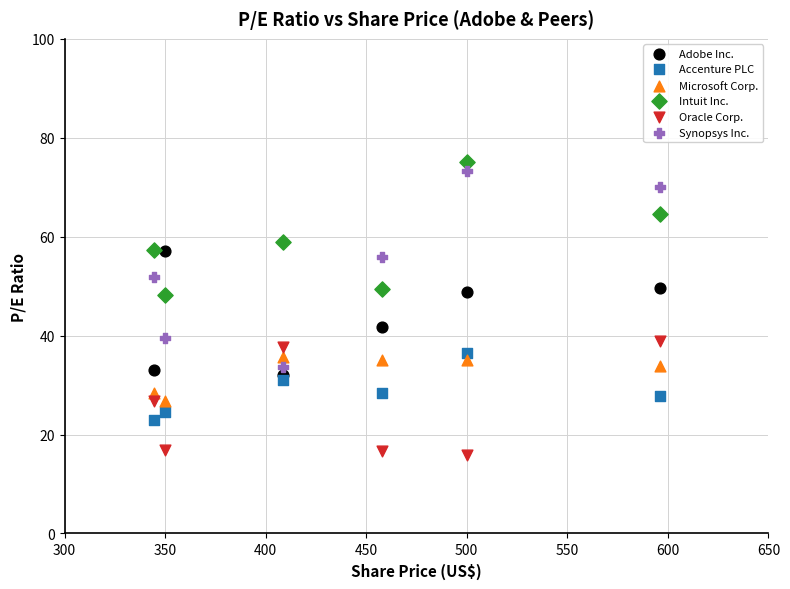

In the Synopsys Inc. series, what Y value is closest to 53?

51.8